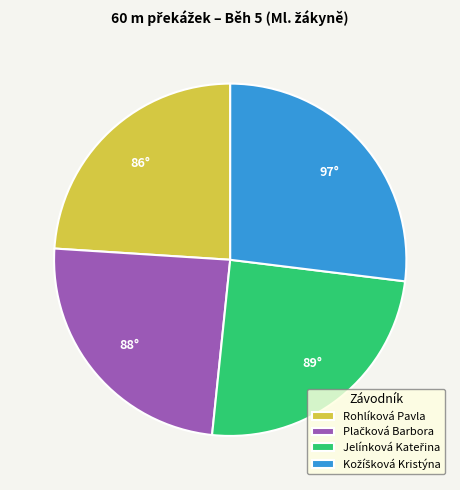

Is it true that Rohlíková Pavla is 24% of the pie?

True